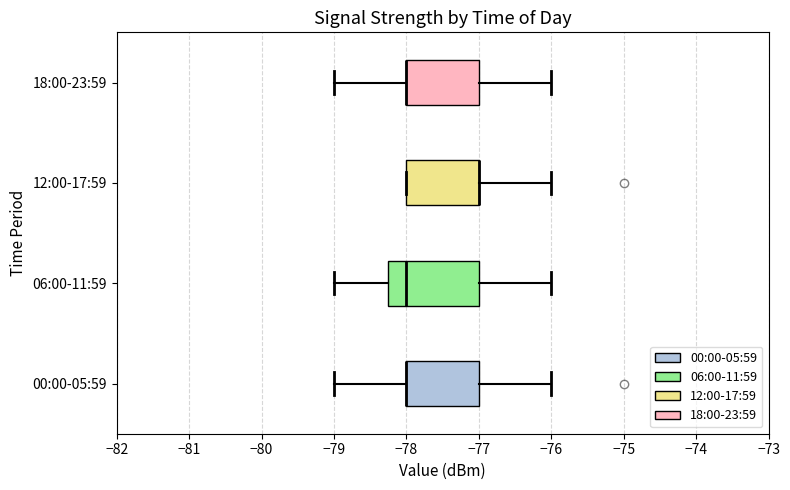

Comparing the boxes themselves (not the whiskers), which one is the widest?

06:00-11:59